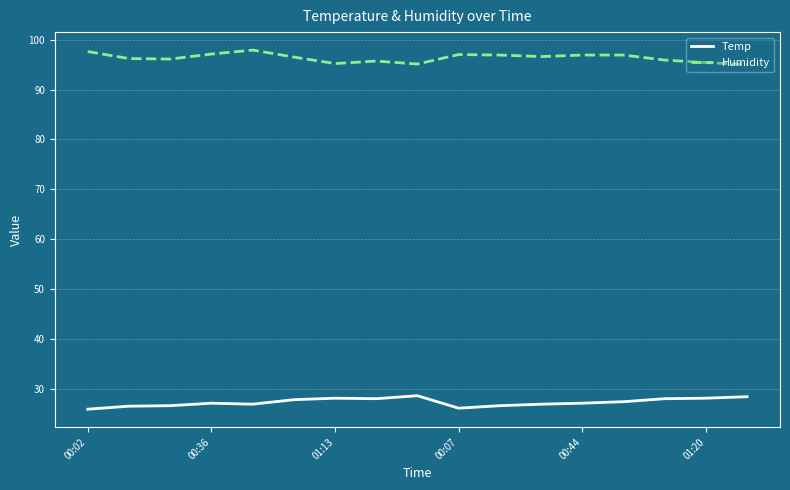

Rank the series by their average value, from highest to lowest.

Humidity, Temp